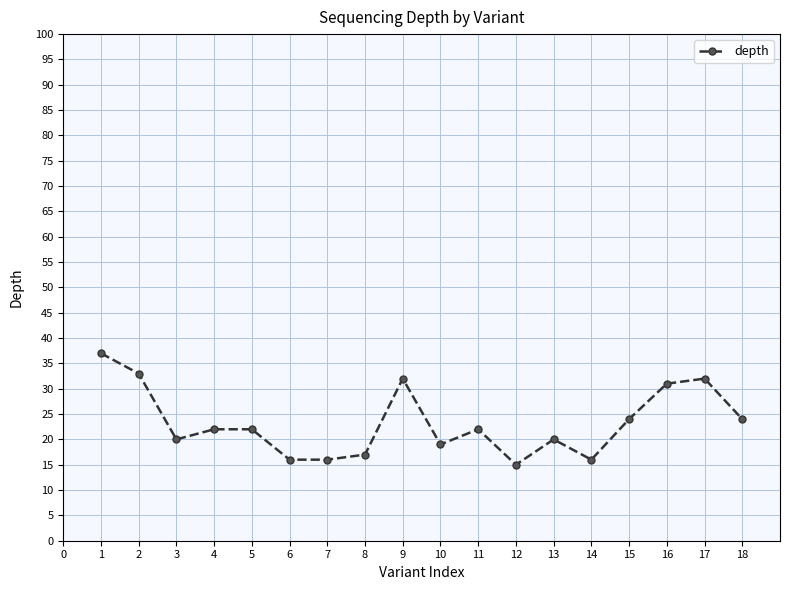

What is the value of the 9th point from the left?

32